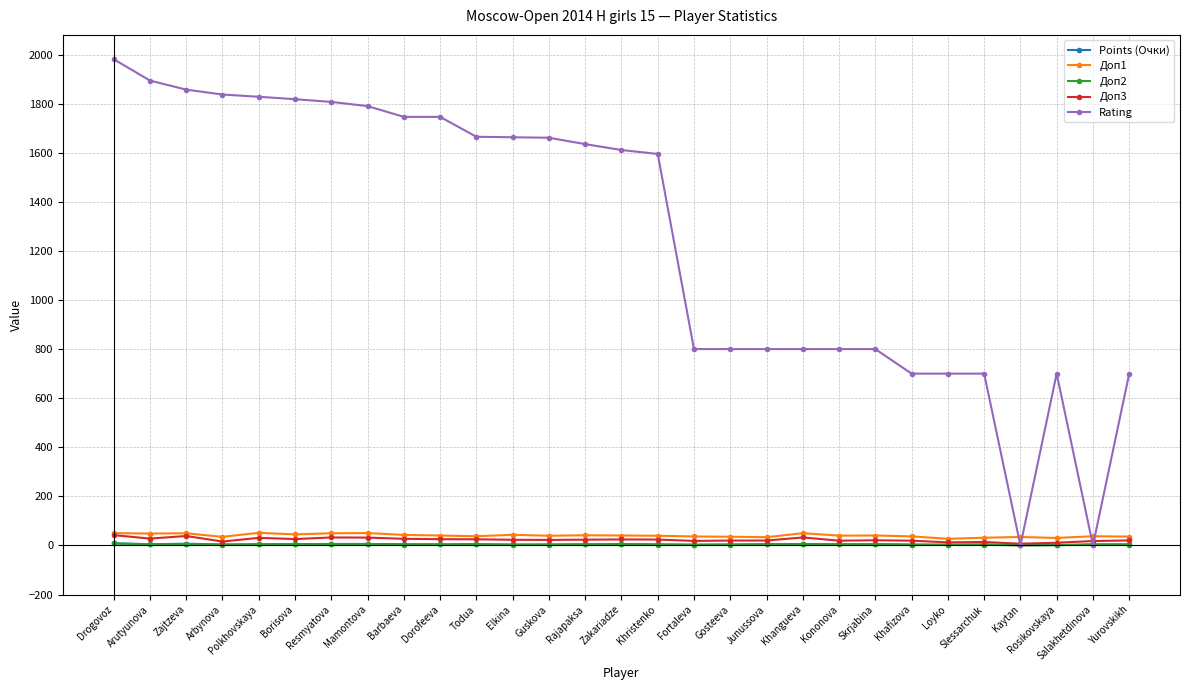

Which label corresponds to the largest value in the chart?

Drogovoz